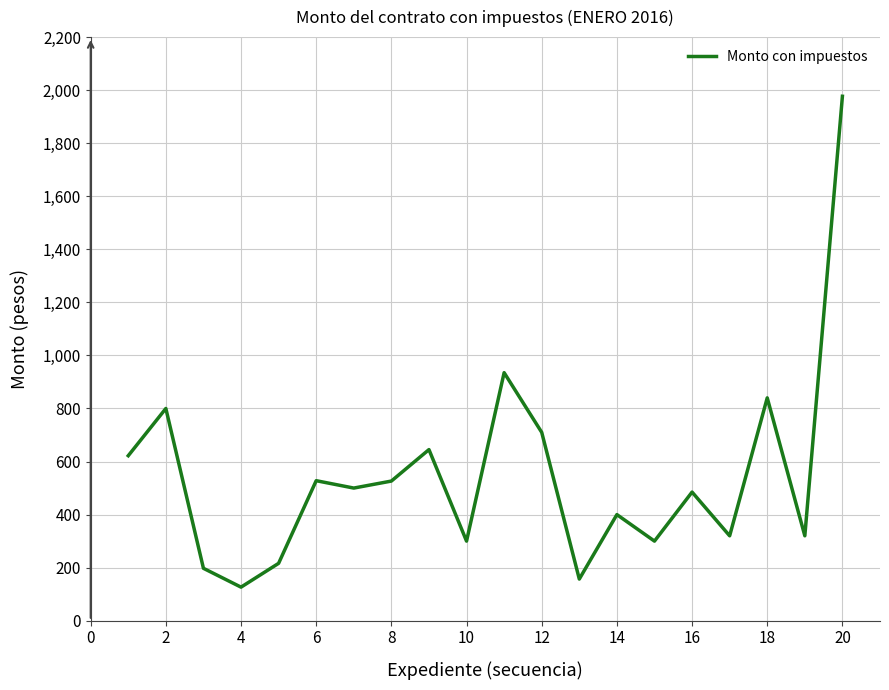

Does the chart have visible grid lines?

Yes